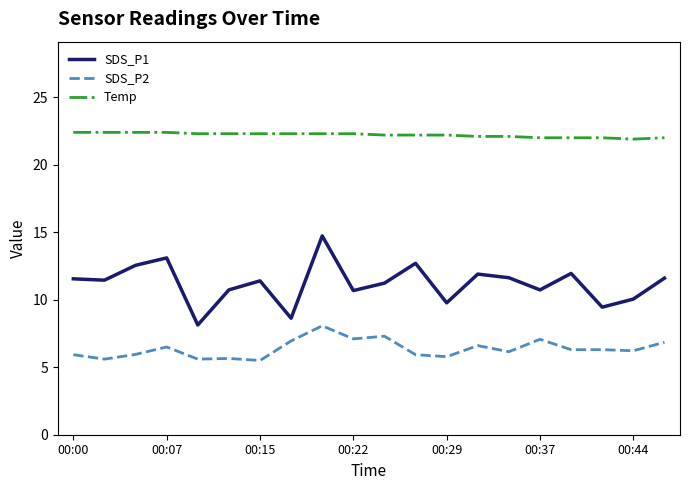

How many categories are shown in the chart?

20